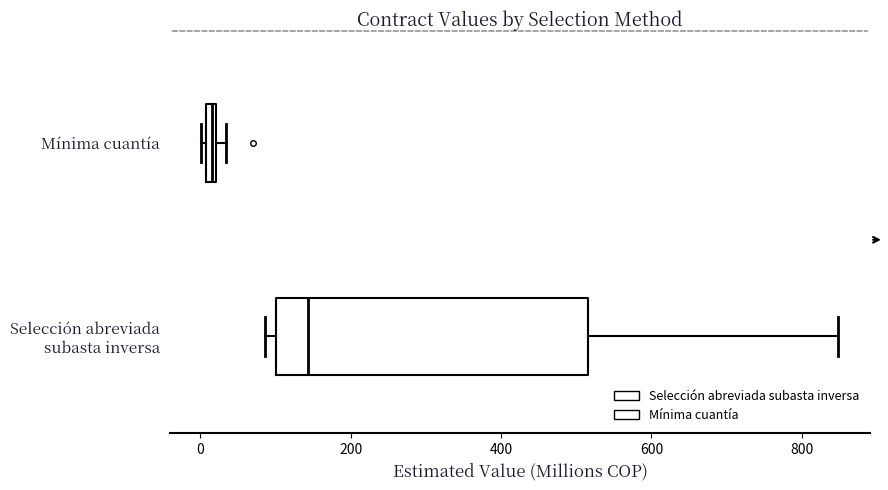

Comparing the boxes themselves (not the whiskers), which one is the widest?

Selección abreviada subasta inversa